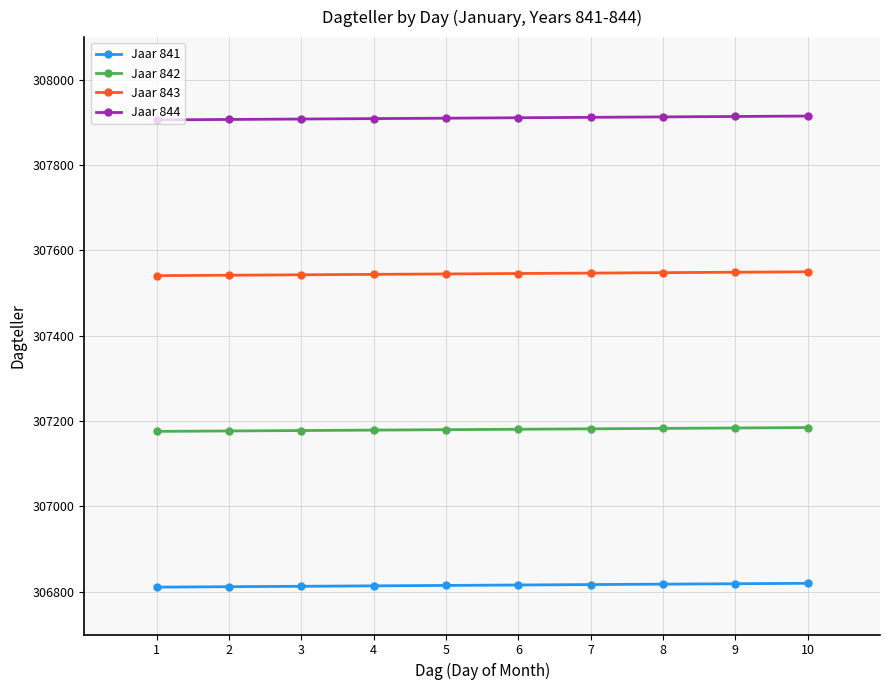

What is the spread (max minus min) of values at 5?

1095